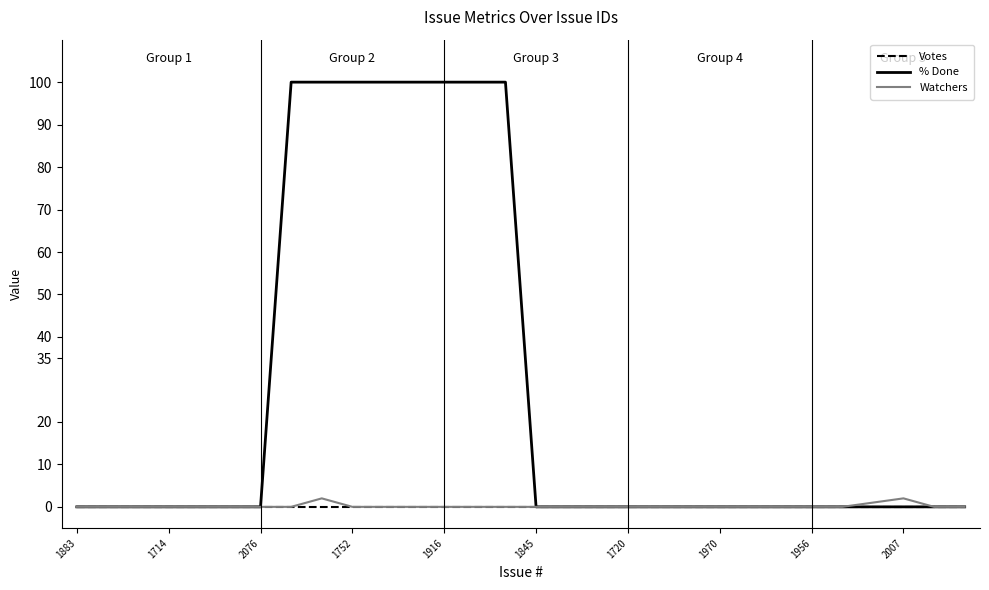

Which series has the widest spread of values?

% Done